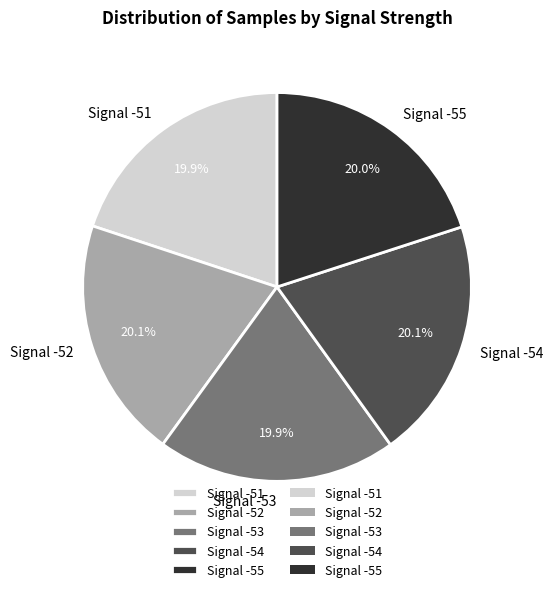

Combined, do Signal -54 and Signal -52 account for over 50%?

No